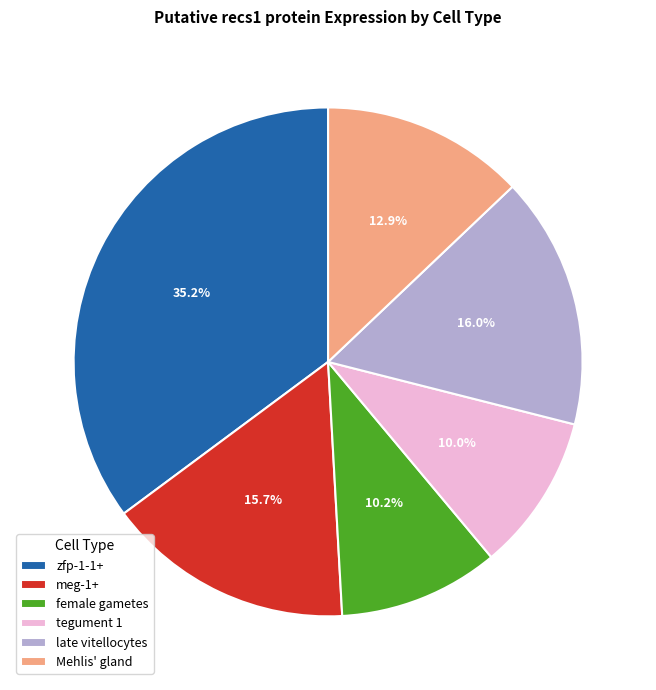

How much of the chart is everything except female gametes?

89.8%